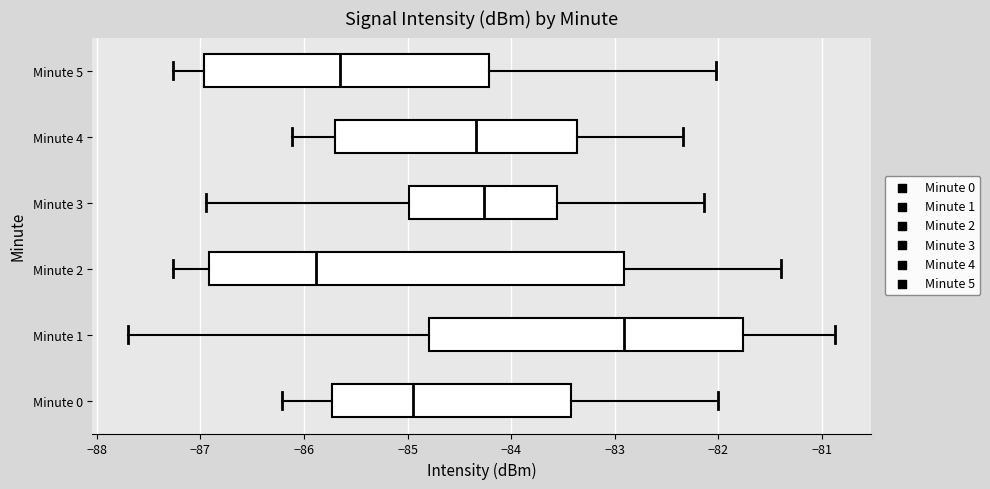

Which box is the widest, from its left edge to its right edge?

Minute 2